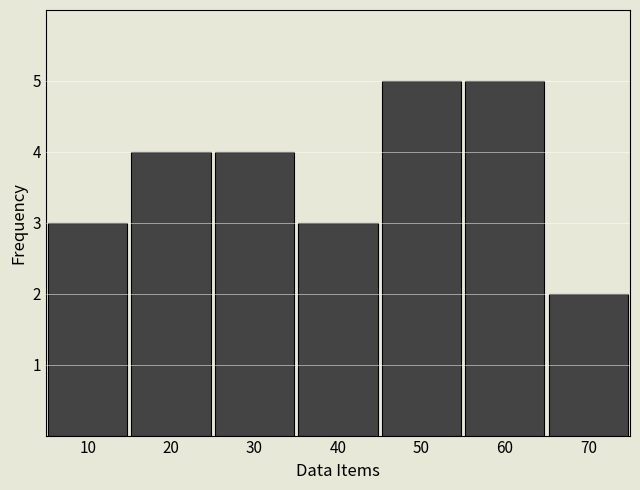

Reading right to left, list all the values displayed in this chart.

70=2	60=5	50=5	40=3	30=4	20=4	10=3